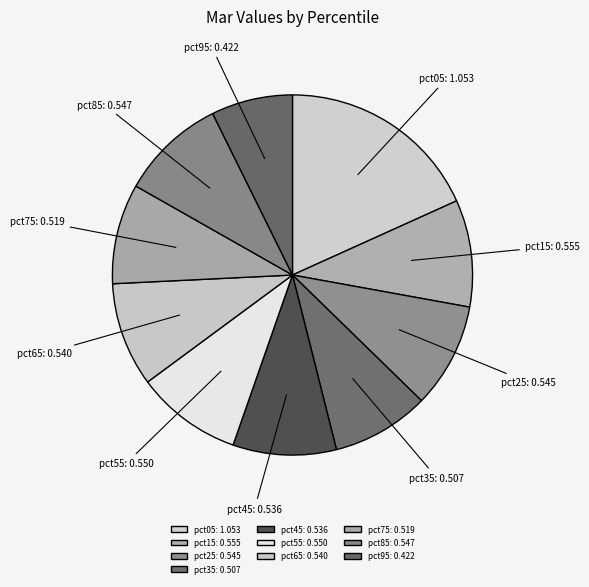

The pct85 slice represents 1% of the pie. True or false?

False